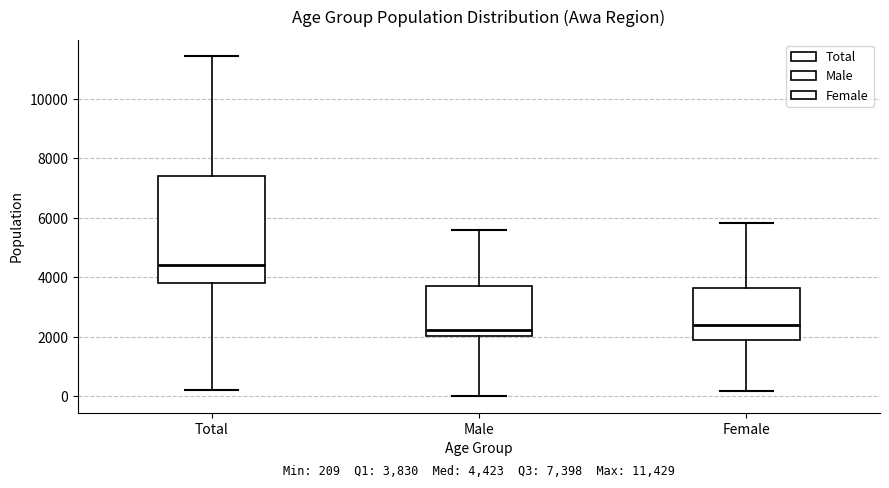

Which box is the tallest, from its lower edge to its upper edge?

Total